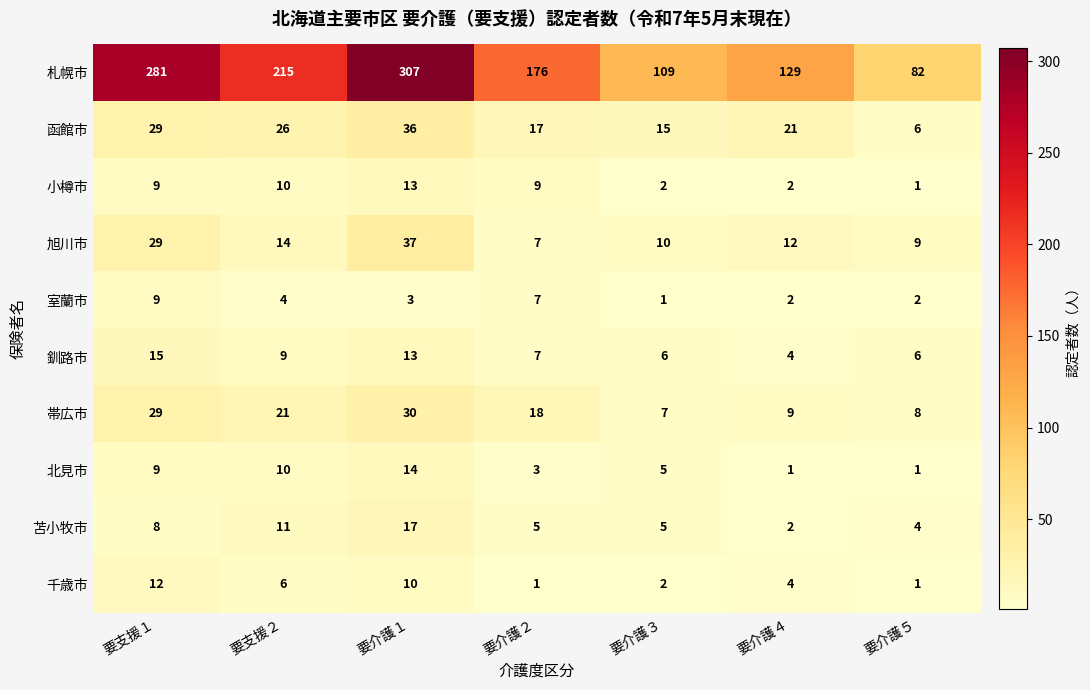

The 札幌市 series shows 75 at 要介護４. True or false?

False